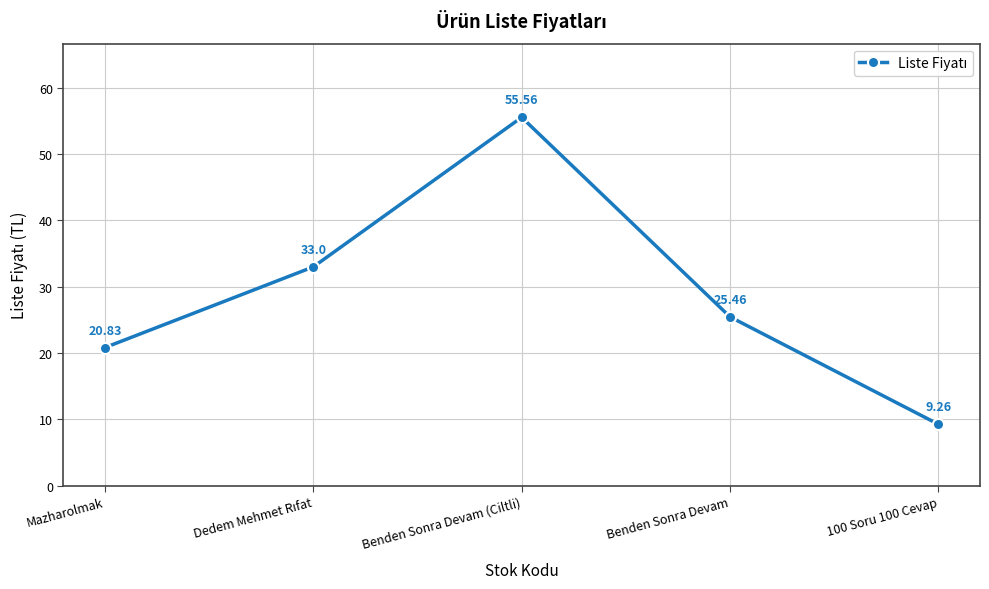

What is the label of the 1st point from the left?

Mazharolmak